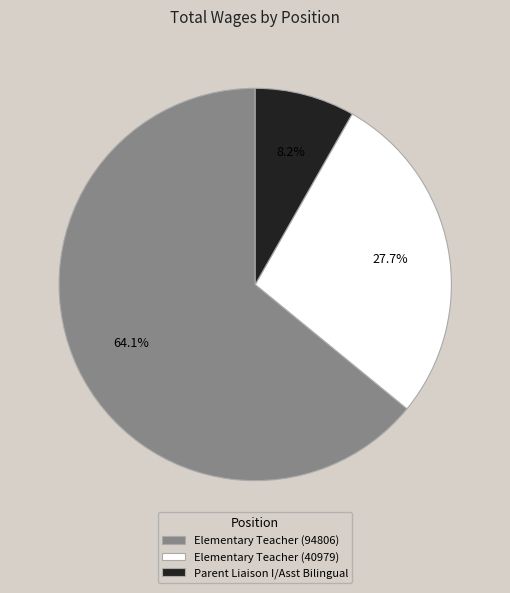

Is Elementary Teacher (94806) the majority of the pie?

Yes